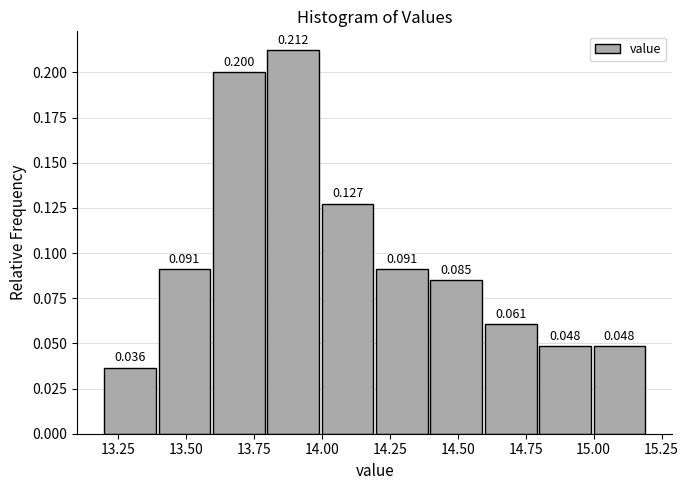

Reading left to right, list every bar in this chart as the range it spans on the x-axis followed by its height.

13.2 to 13.4: 0.036
13.4 to 13.6: 0.091
13.6 to 13.8: 0.200
13.8 to 14.0: 0.212
14.0 to 14.2: 0.127
14.2 to 14.4: 0.091
14.4 to 14.6: 0.085
14.6 to 14.8: 0.061
14.8 to 15.0: 0.048
15.0 to 15.2: 0.048